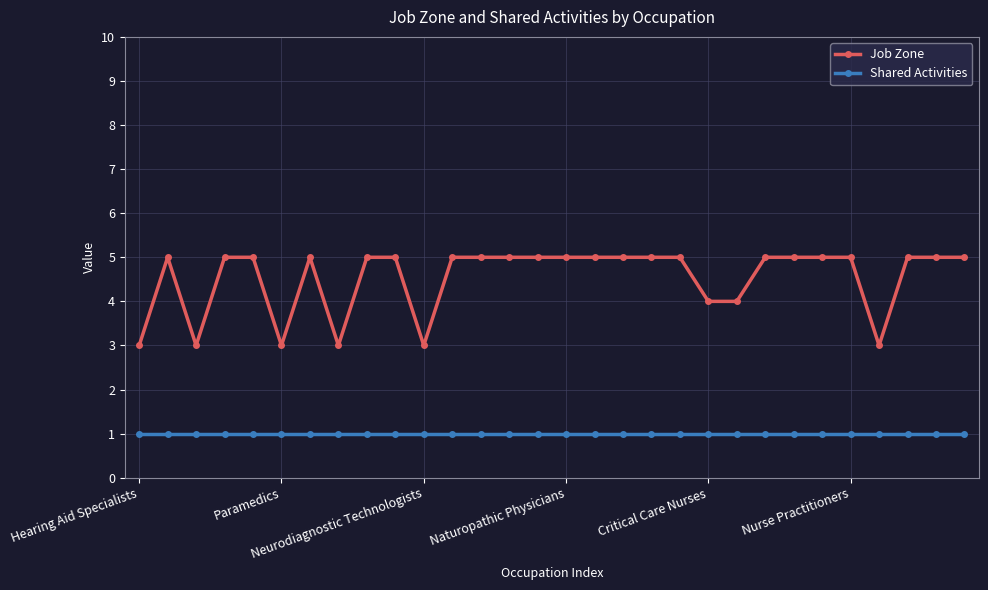

Reading left to right, transcribe all the data shown in this chart.

Job Zone: 3	5	3	5	5	3	5	3	5	5	3	5	5	5	5	5	5	5	5	5	4	4	5	5	5	5	3	5	5	5
Shared Activities: 1	1	1	1	1	1	1	1	1	1	1	1	1	1	1	1	1	1	1	1	1	1	1	1	1	1	1	1	1	1